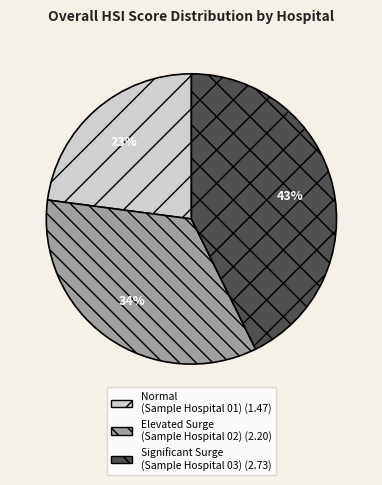

Does any single category account for the majority?

No